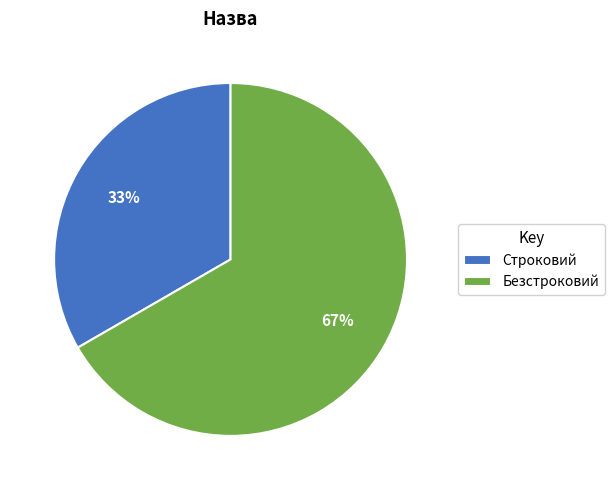

The Строковий slice represents 33% of the pie. True or false?

True